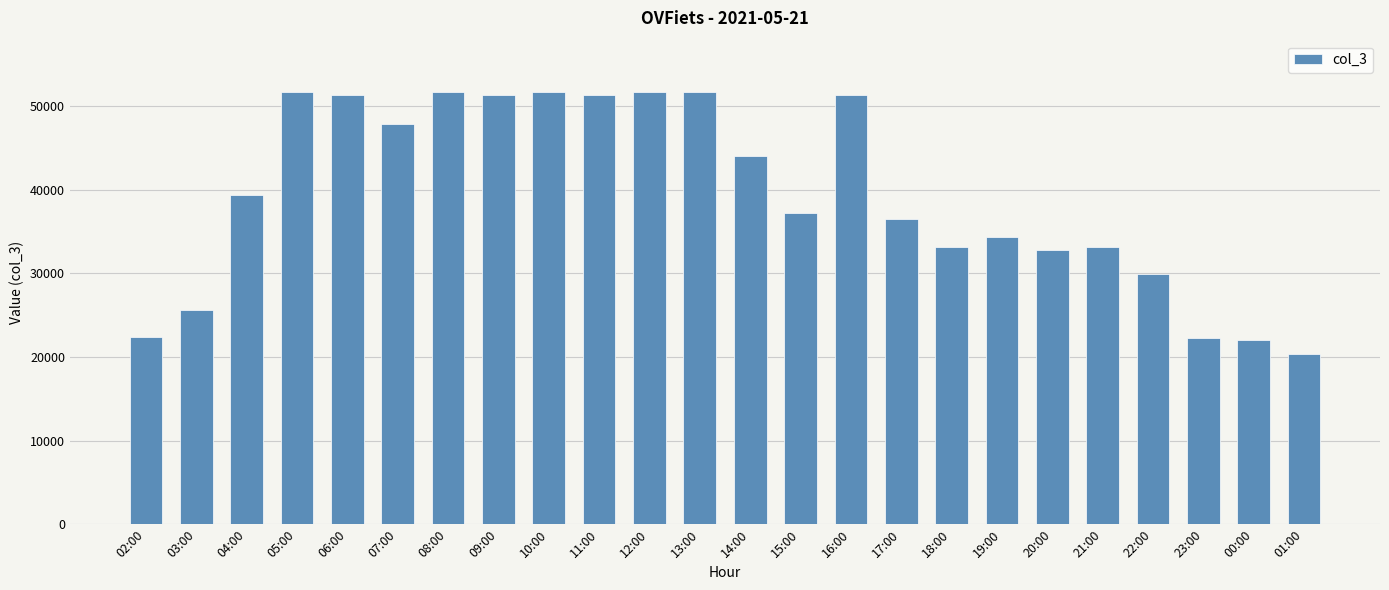

What value does the data have at 02:00, to the nearest 10?

22350